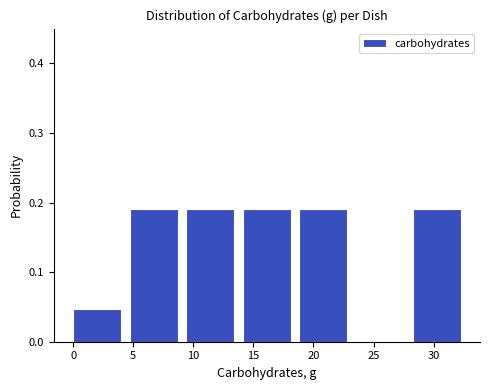

Reading left to right, list every bar in this chart as the range it spans on the x-axis followed by its height. Neither the bar edges nor the heights are printed on the chart, so give them approximately, as read against the axes.

0.0 to 4.5: 0.05
4.5 to 9.5: 0.19
9.5 to 14.0: 0.19
14.0 to 19.0: 0.19
19.0 to 23.5: 0.19
23.5 to 28.0: 0
28.0 to 33.0: 0.19